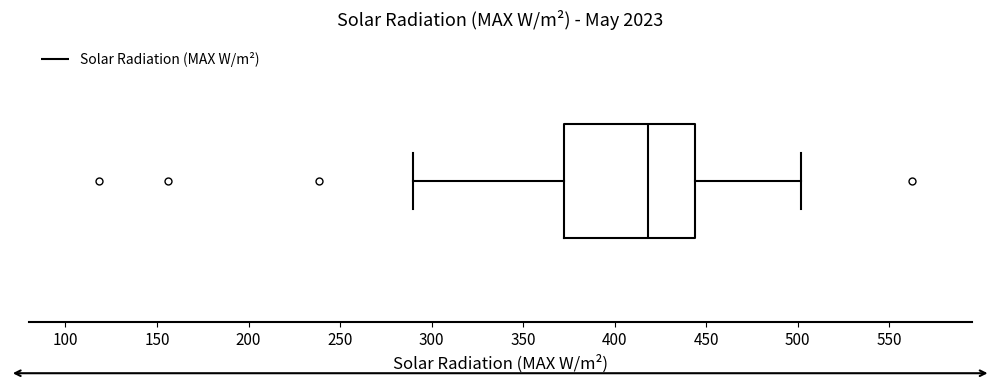

Transcribe this box plot: give where the median line is, the range the box spans, and where the two whiskers end, as read against the x-axis. The values are not printed on the chart, so give them approximately, as read against the axis.

median 420, box 370 to 445, whiskers 290 to 500